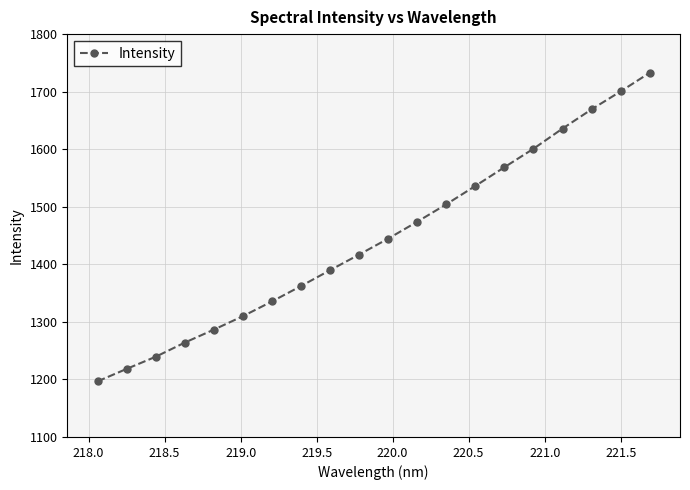

What is the difference between the maximum and minimum values?

536.0